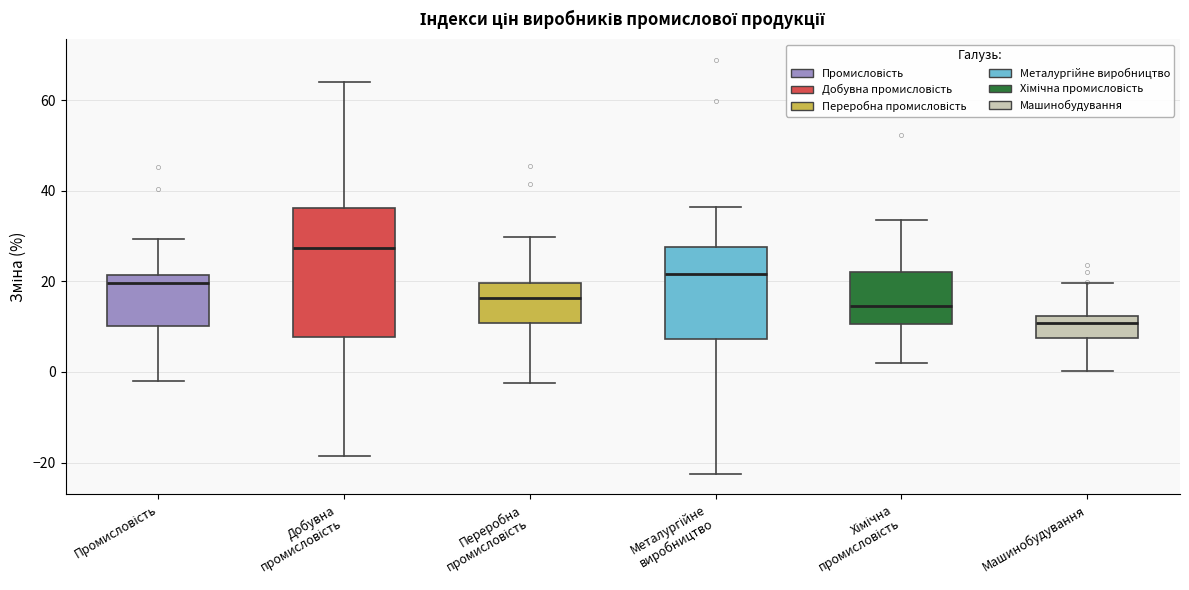

Reading left to right, read every box against the y-axis: the position of its median line, the range the box covers, and the ends of its whiskers. The values are not printed on the chart, so give them approximately, as read against the axis.

Промисловість: median 20, box 10 to 22, whiskers -2 to 30
Добувна промисловість: median 28, box 8 to 36, whiskers -18 to 64
Переробна промисловість: median 16, box 10 to 20, whiskers -2 to 30
Металургійне виробництво: median 22, box 8 to 28, whiskers -22 to 36
Хімічна промисловість: median 14, box 10 to 22, whiskers 2 to 34
Машинобудування: median 10, box 8 to 12, whiskers 0 to 20